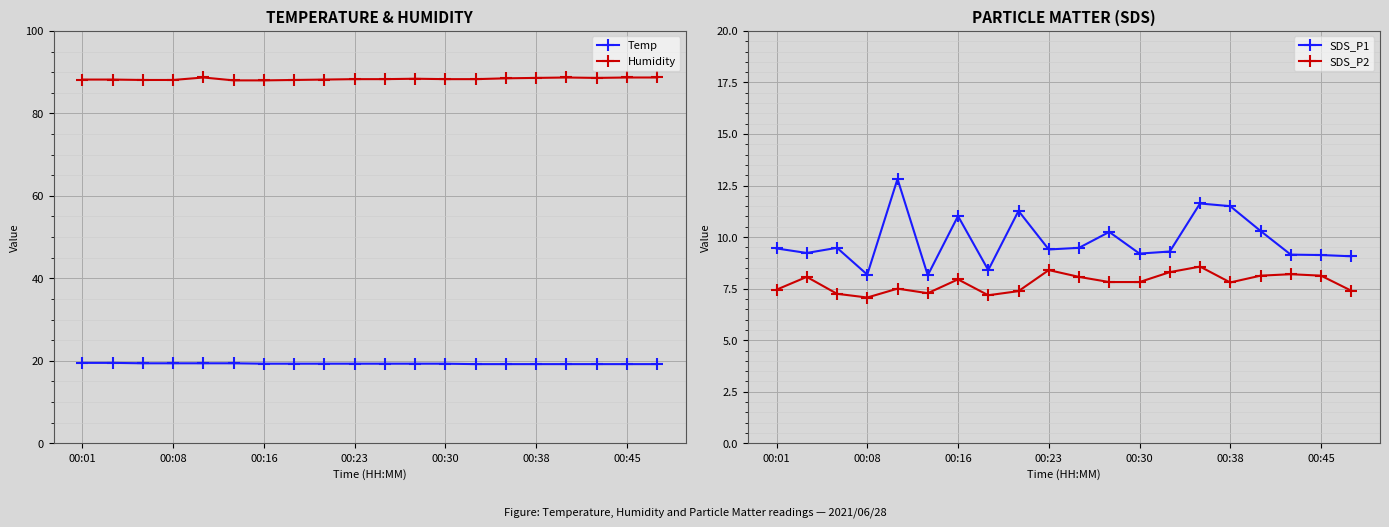

What is the difference between the maximum and minimum values in the Temp series?

0.3